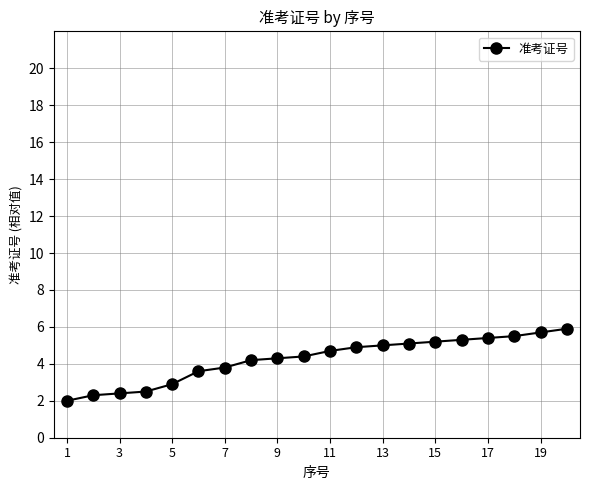

What is the difference between the maximum and minimum values?

3.9